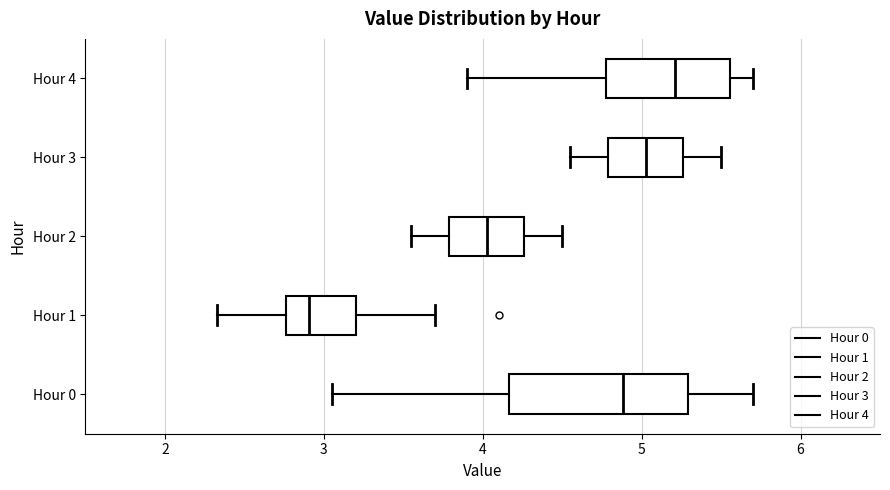

Reading bottom to top, transcribe this box plot: for each box, give where its median line is, the range the box spans, and where its two whiskers end, as read against the x-axis. The values are not printed on the chart, so give them approximately, as read against the axis.

Hour 0: median 4.9, box 4.2 to 5.3, whiskers 3.1 to 5.7
Hour 1: median 2.9, box 2.8 to 3.2, whiskers 2.3 to 3.7
Hour 2: median 4.0, box 3.8 to 4.3, whiskers 3.6 to 4.5
Hour 3: median 5.0, box 4.8 to 5.3, whiskers 4.6 to 5.5
Hour 4: median 5.2, box 4.8 to 5.6, whiskers 3.9 to 5.7